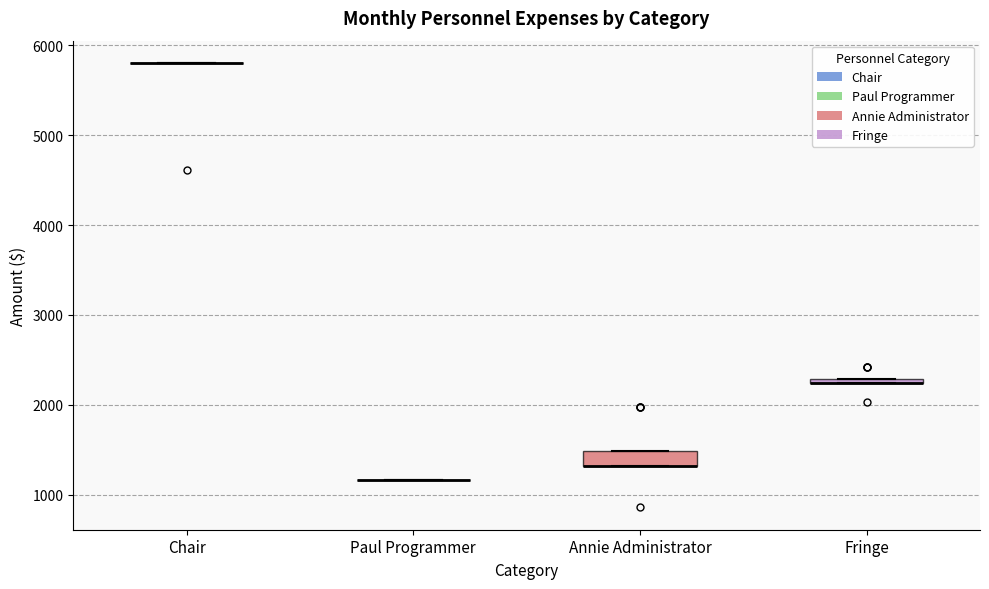

Which box is the tallest, from its lower edge to its upper edge?

Annie Administrator